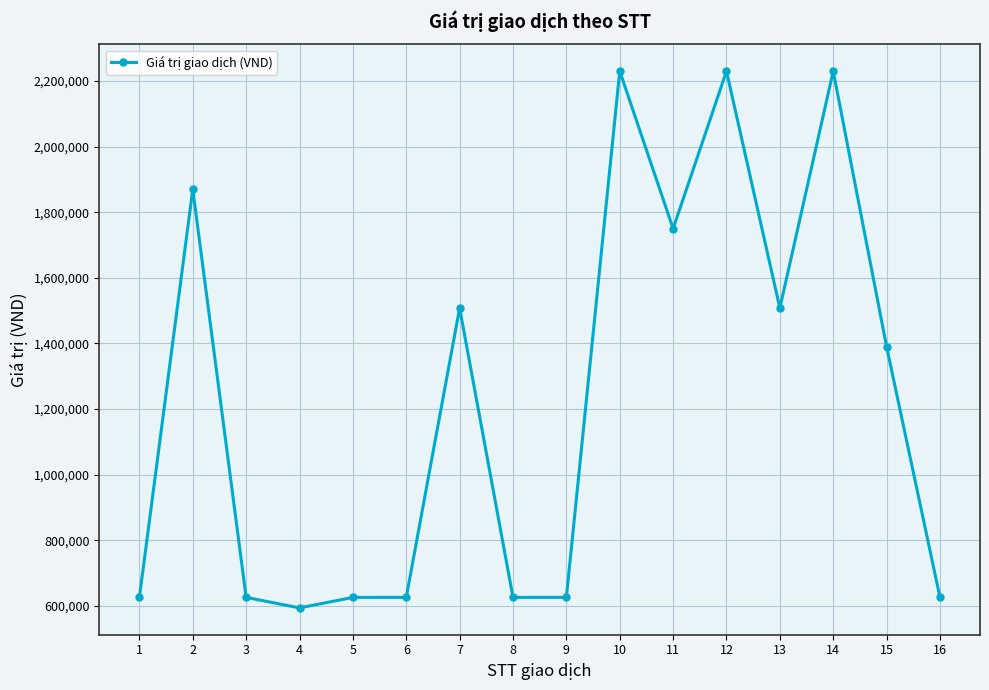

At which label does the data first exceed 1390000?

2